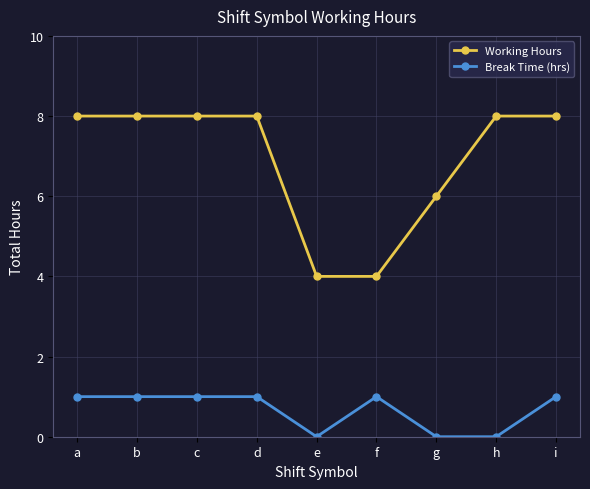

Rank the series at e from highest to lowest value.

Working Hours, Break Time (hrs)